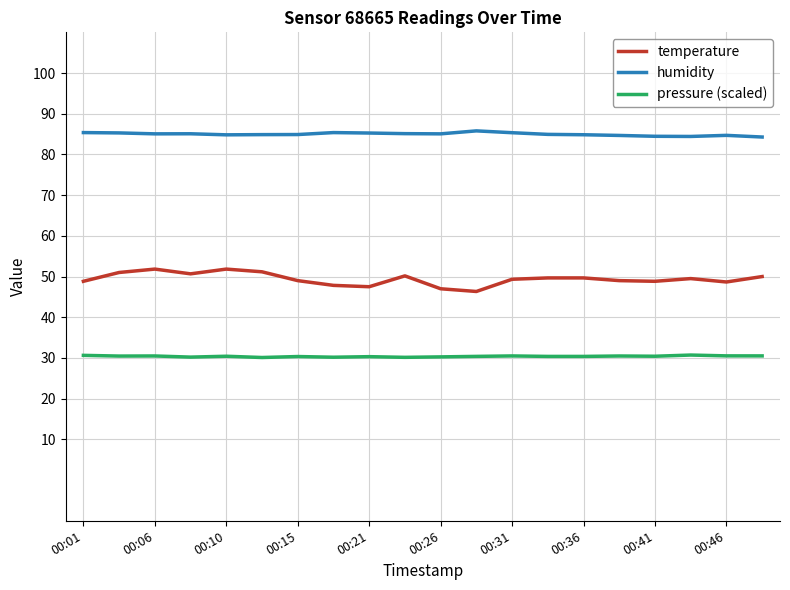

What is the difference between the maximum and minimum values in the temperature series?

5.5